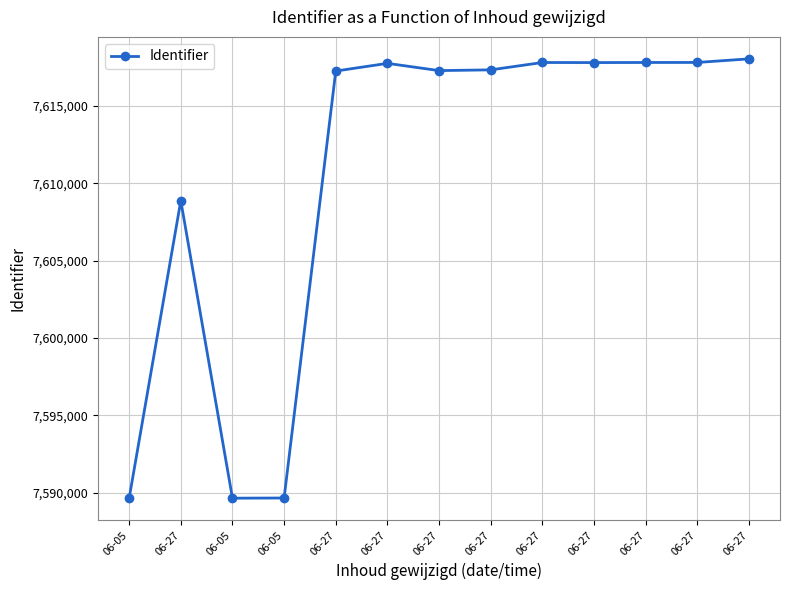

Rank the categories by value from highest to lowest.

06-27, 06-27, 06-27, 06-27, 06-27, 06-27, 06-27, 06-27, 06-27, 06-27, 06-05, 06-05, 06-05